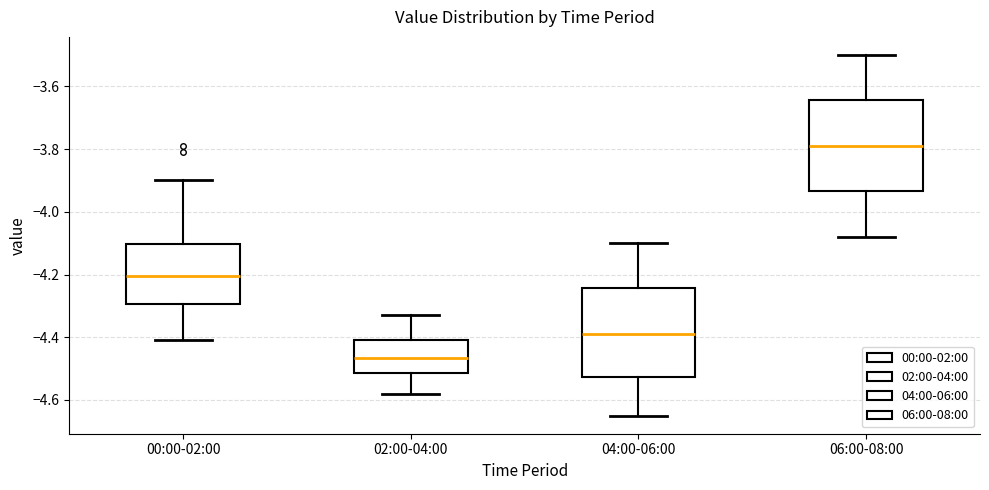

Where does the lower whisker of the box for 04:00-06:00 end on the y-axis? The values are not printed on the chart, so give them approximately, as read against the axis.

-4.64